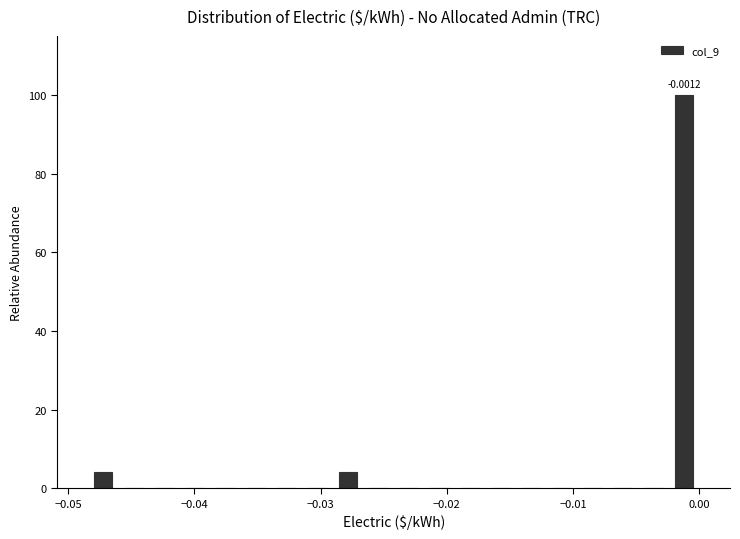

Read against the x-axis, roughly where is the centre of the tallest bar?

-0.001